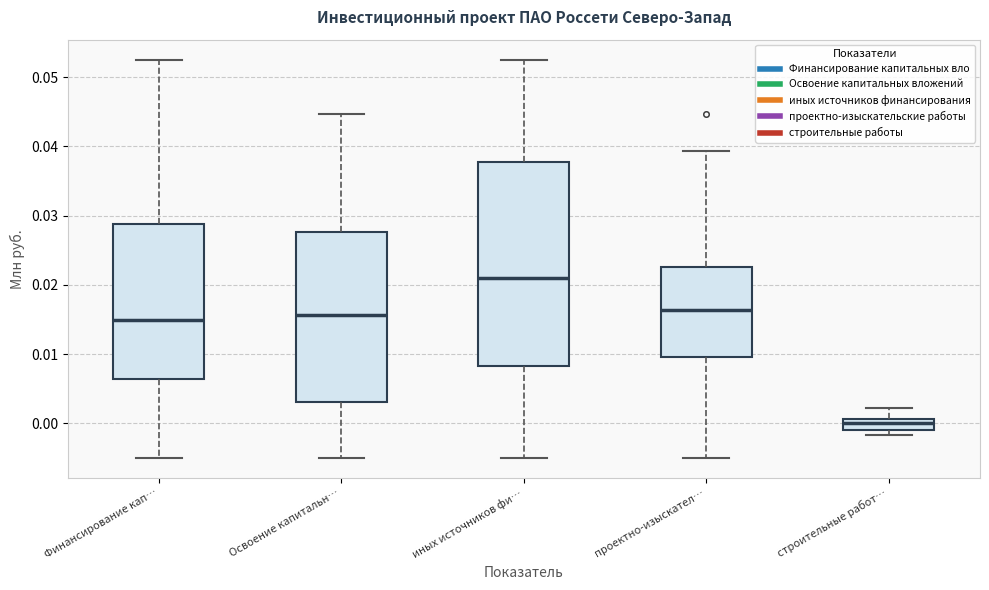

Where is the lower edge of the box for строительные работ… on the y-axis? The values are not printed on the chart, so give them approximately, as read against the axis.

-0.001